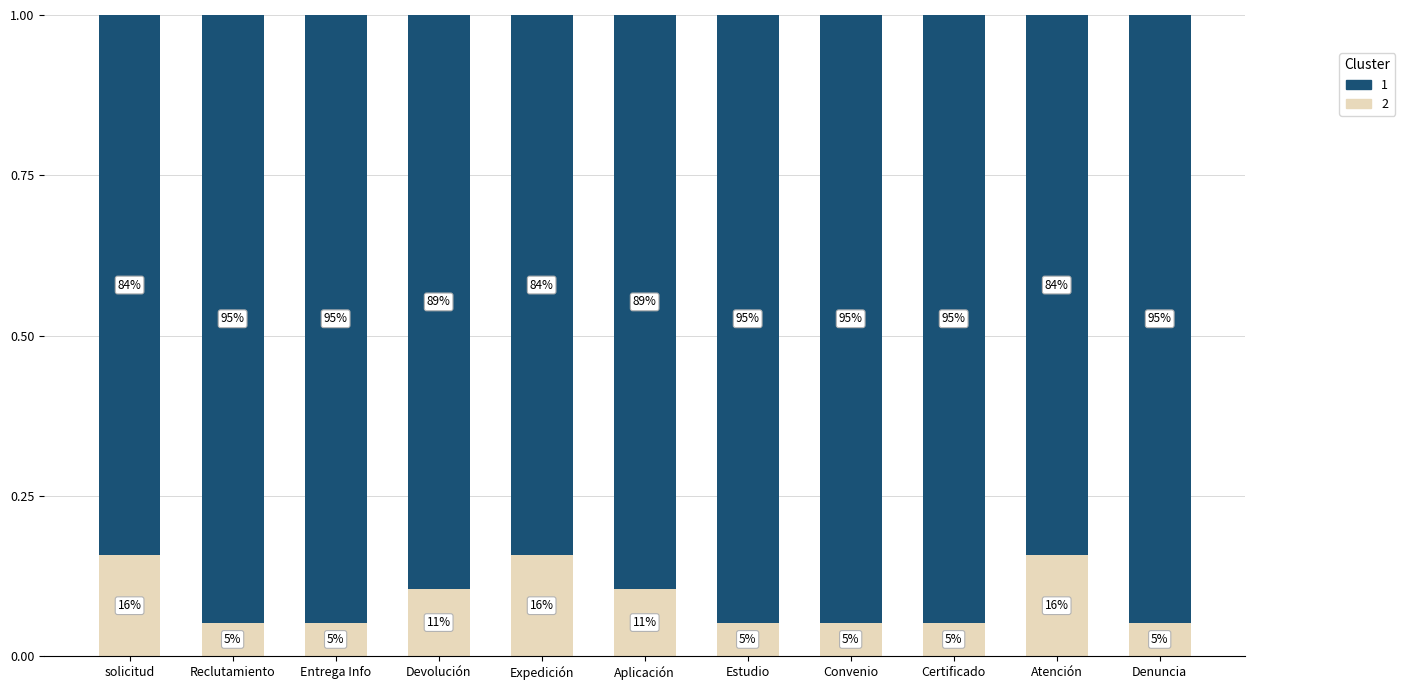

Does the chart contain any negative values?

No